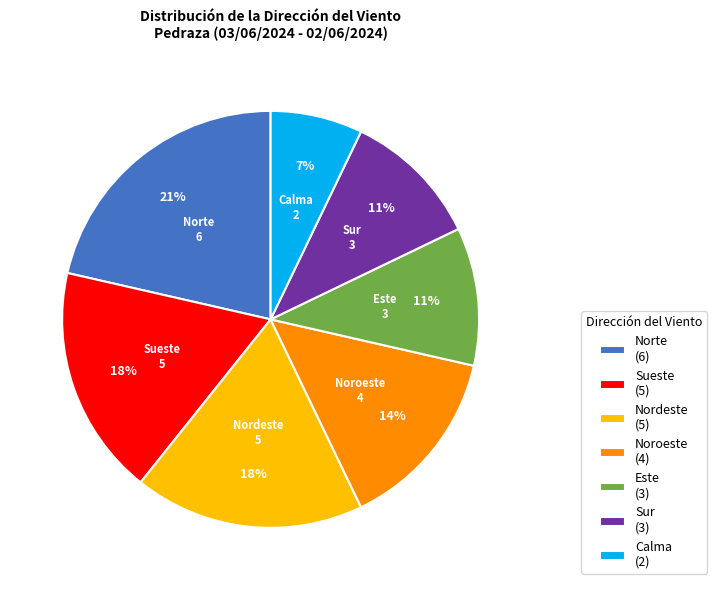

Which has a higher value, Nordeste or Sur?

Nordeste